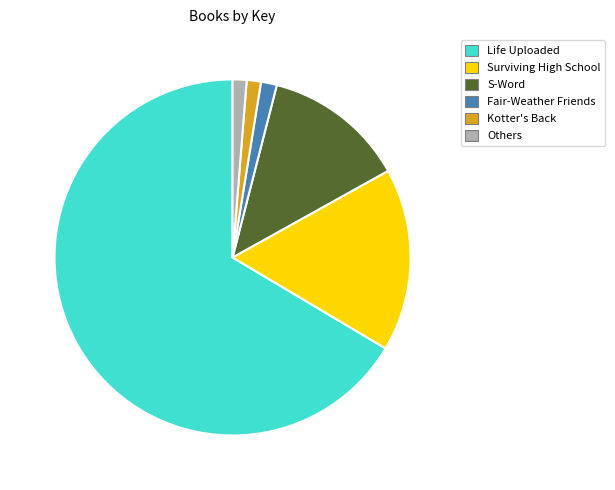

Which has a higher value, Surviving High School or Kotter's Back?

Surviving High School